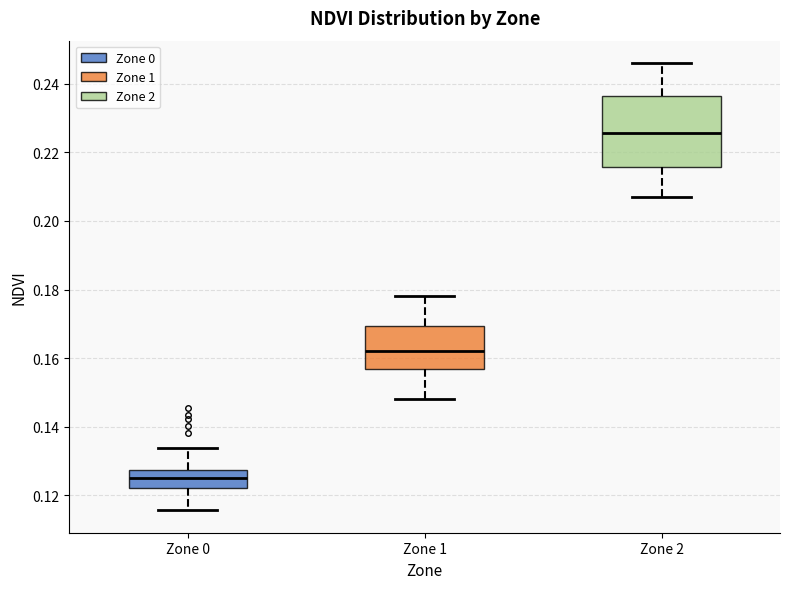

Which box is the tallest, from its lower edge to its upper edge?

Zone 2